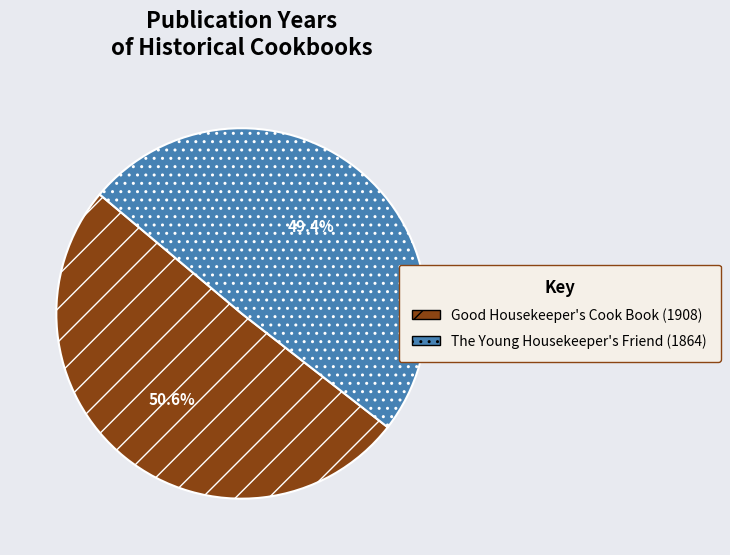

Count the number of slices in the pie.

2